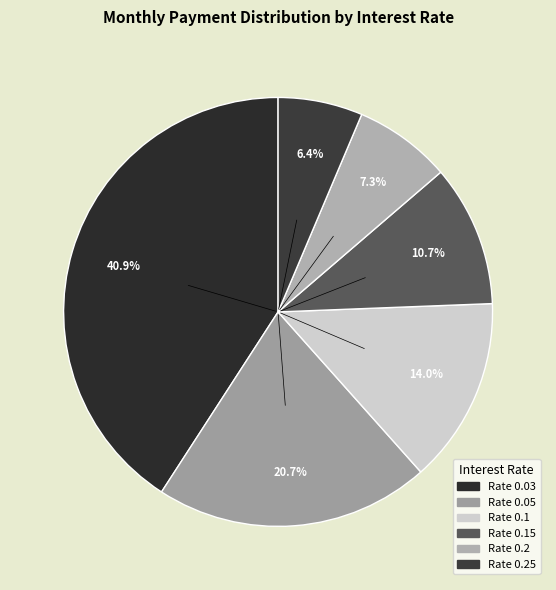

How many segments does this pie chart have?

6